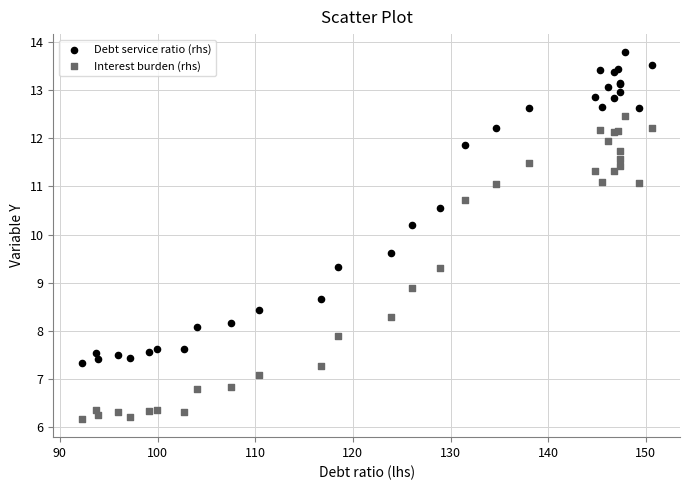

What are all the series names shown in the legend?

Debt service ratio (rhs), Interest burden (rhs)